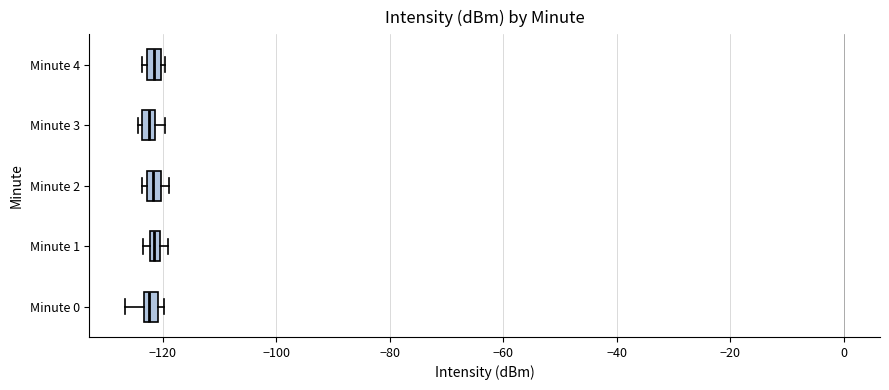

Where does the median line of the box for Minute 0 sit on the x-axis? The values are not printed on the chart, so give them approximately, as read against the axis.

-122